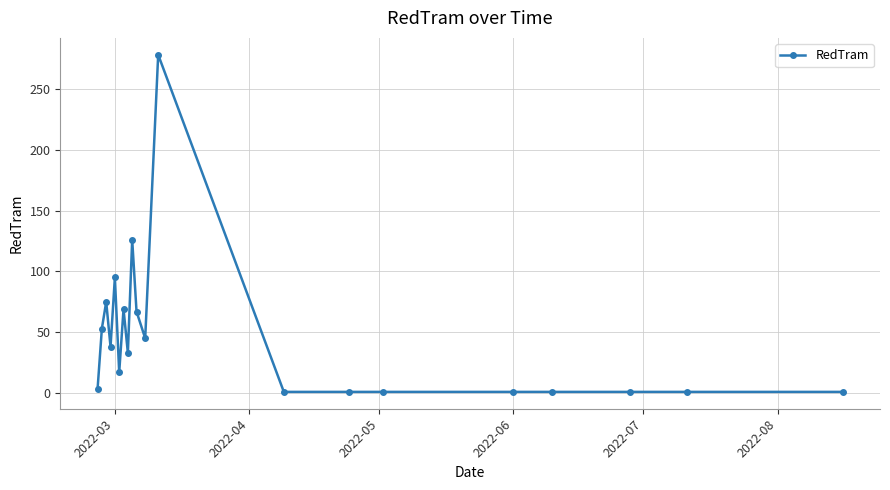

Does the chart display data point markers on the line(s)?

Yes